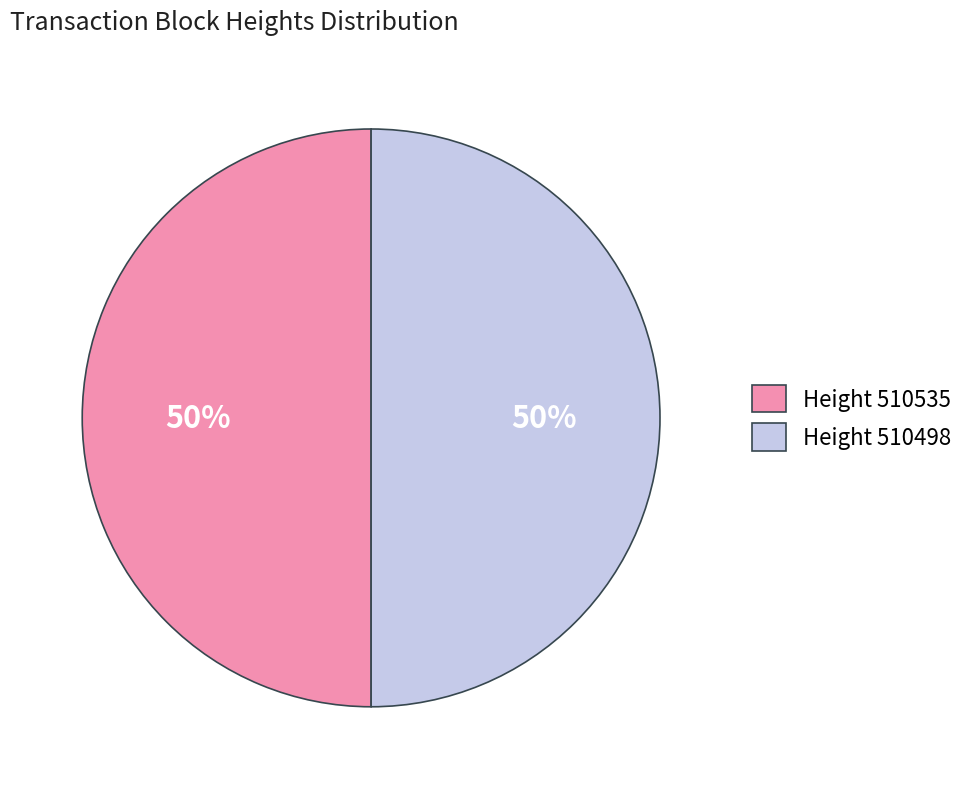

The Height 510498 slice represents 57% of the pie. True or false?

False